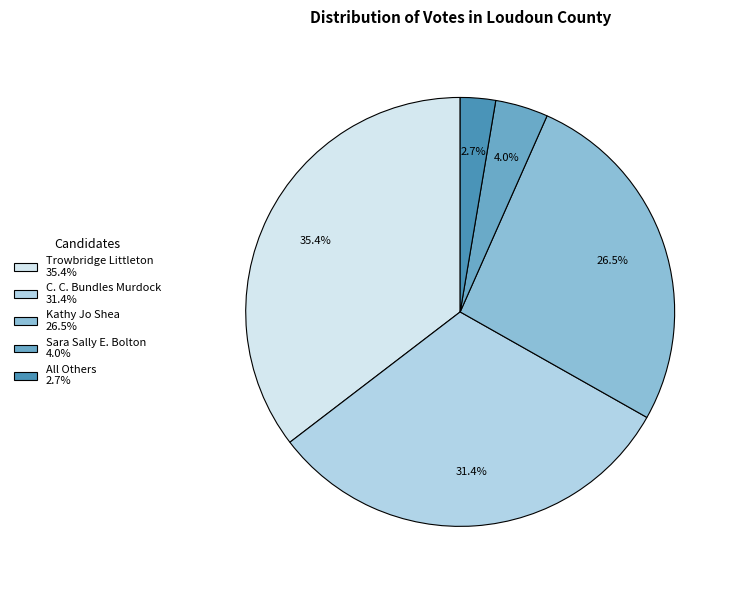

How many slices are in this pie chart?

5